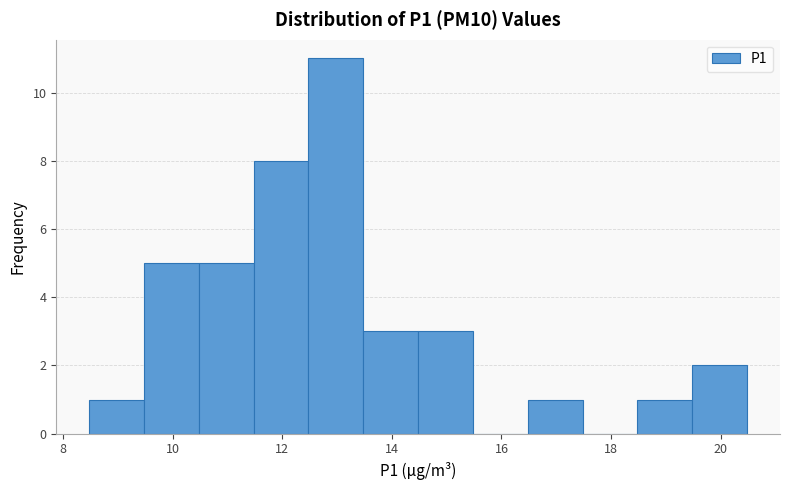

How tall is the bar that spans 14.48 to 15.48 on the x-axis? Neither the bar edges nor the heights are printed on the chart, so give them approximately, as read against the axes.

3